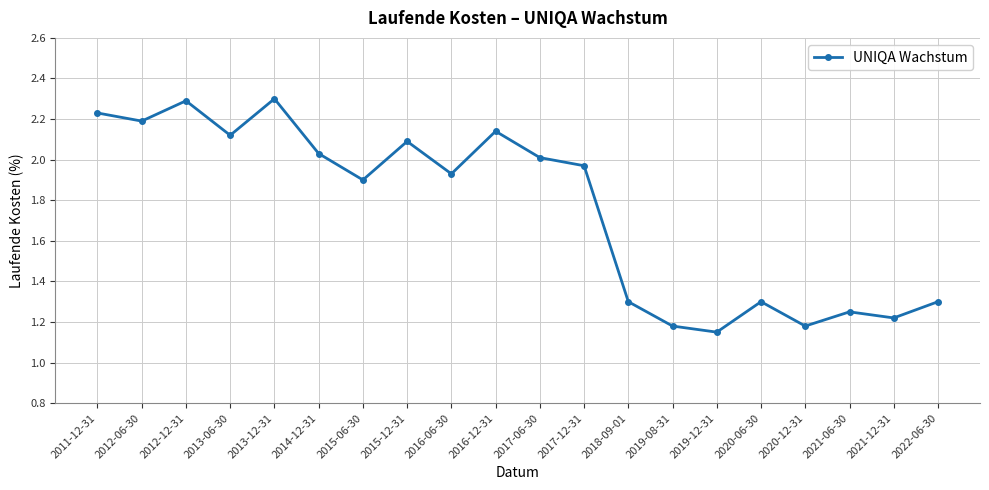

At which category does the data reach its first local valley?

2012-06-30